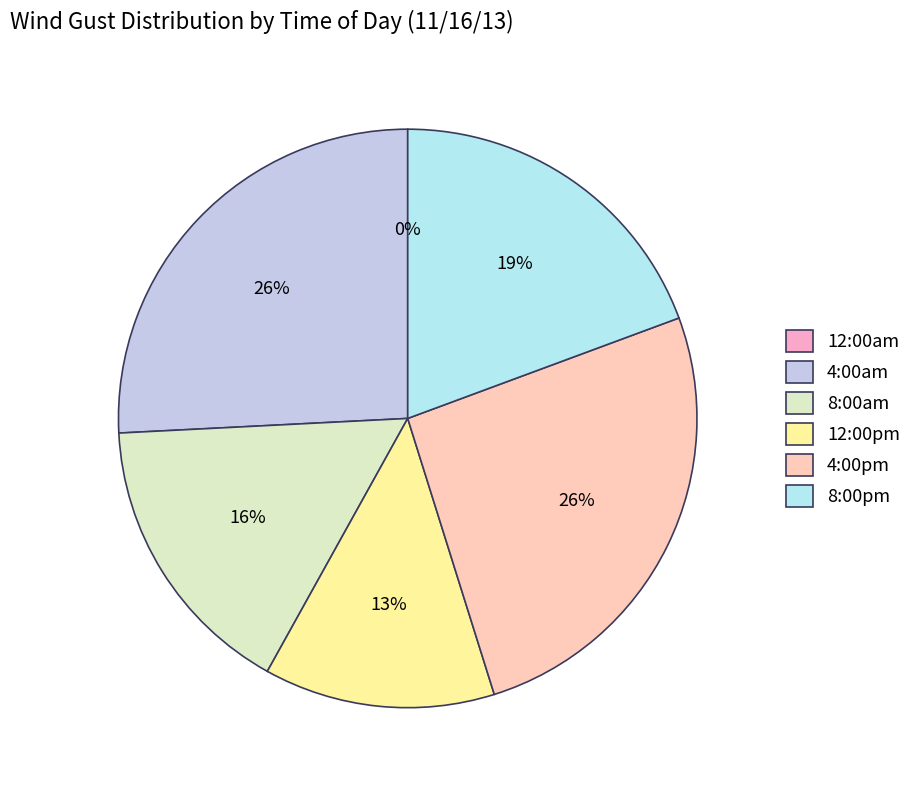

Which category has the biggest portion of the pie?

4:00am